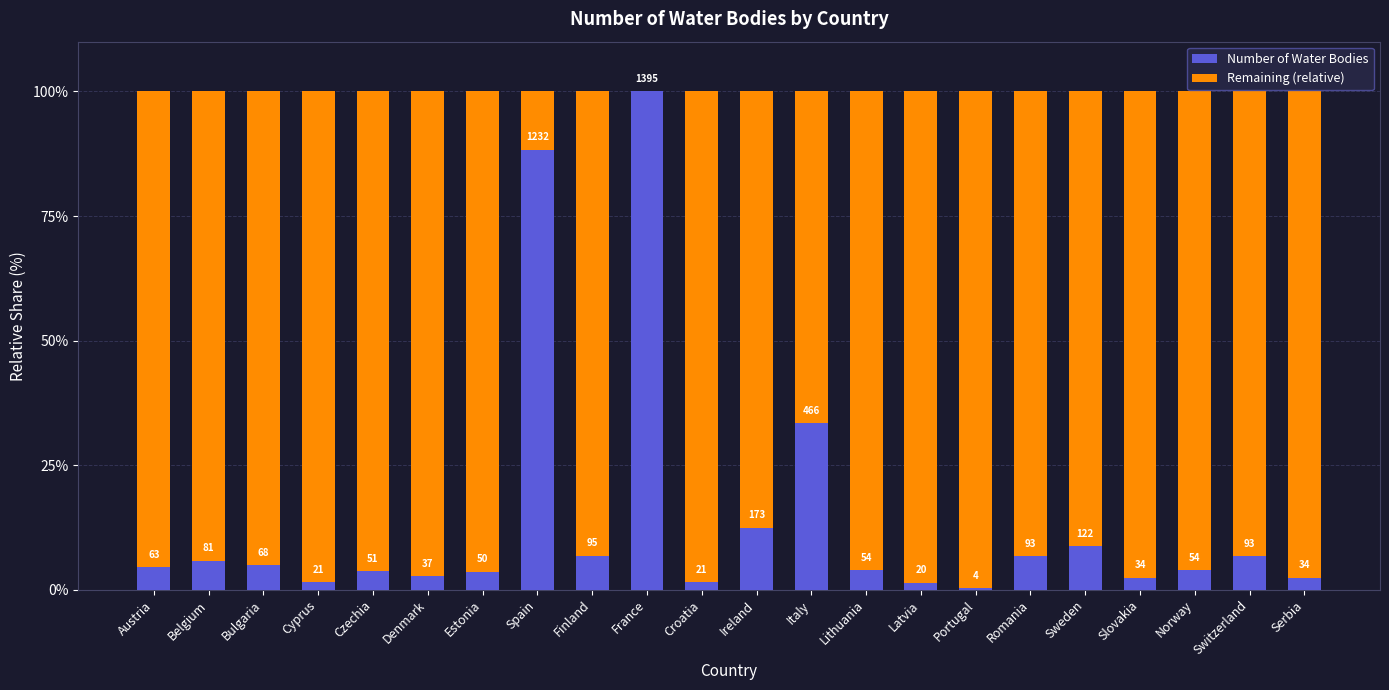

What are all the series names shown in the legend?

Number of Water Bodies, Remaining (relative)